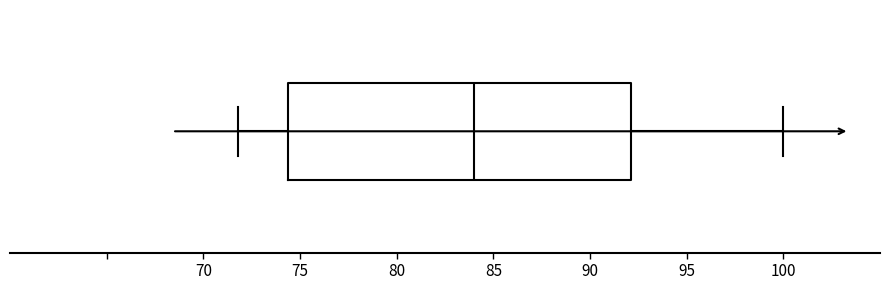

Transcribe this box plot: give where the median line is, the range the box spans, and where the two whiskers end, as read against the x-axis. The values are not printed on the chart, so give them approximately, as read against the axis.

median 84.0, box 74.5 to 92.0, whiskers 72.0 to 100.0